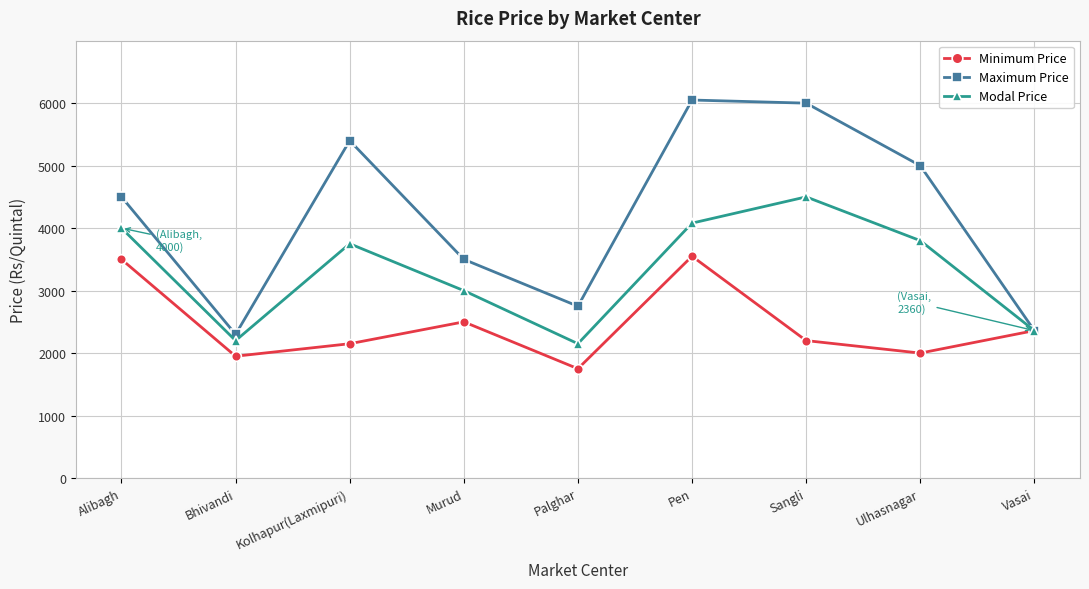

At which label is Minimum Price closest to 2650?

Murud